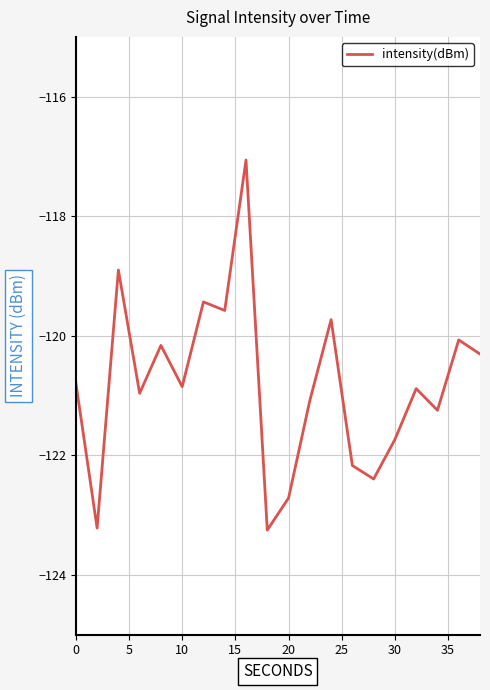

What is the difference between the maximum and minimum values?

6.2